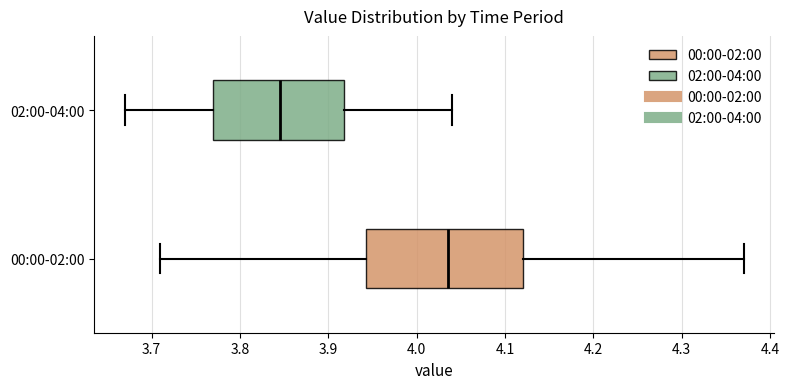

Reading bottom to top, transcribe this box plot: for each box, give where its median line is, the range the box spans, and where its two whiskers end, as read against the x-axis. The values are not printed on the chart, so give them approximately, as read against the axis.

00:00-02:00: median 4.04, box 3.94 to 4.12, whiskers 3.71 to 4.37
02:00-04:00: median 3.85, box 3.77 to 3.92, whiskers 3.67 to 4.04